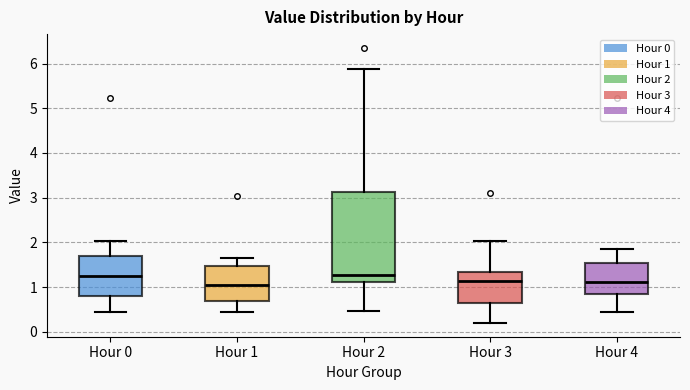

Reading left to right, transcribe this box plot: for each box, give where its median line is, the range the box spans, and where its two whiskers end, as read against the y-axis. The values are not printed on the chart, so give them approximately, as read against the axis.

Hour 0: median 1.2, box 0.8 to 1.7, whiskers 0.5 to 2.0
Hour 1: median 1.0, box 0.7 to 1.5, whiskers 0.5 to 1.7
Hour 2: median 1.3, box 1.1 to 3.1, whiskers 0.5 to 5.9
Hour 3: median 1.1, box 0.7 to 1.3, whiskers 0.2 to 2.0
Hour 4: median 1.1, box 0.9 to 1.5, whiskers 0.5 to 1.9